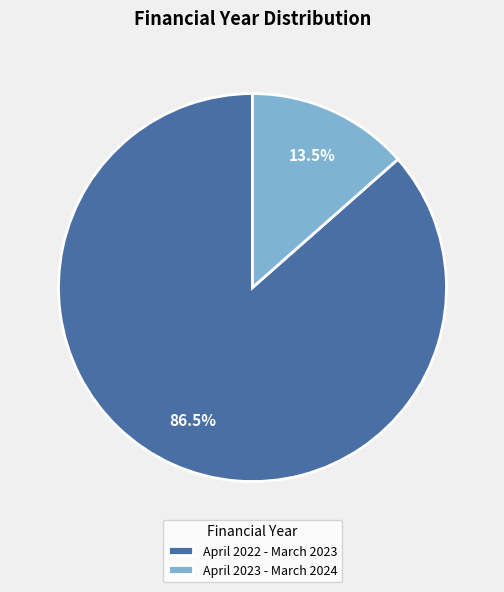

Is there a majority slice in this chart?

Yes